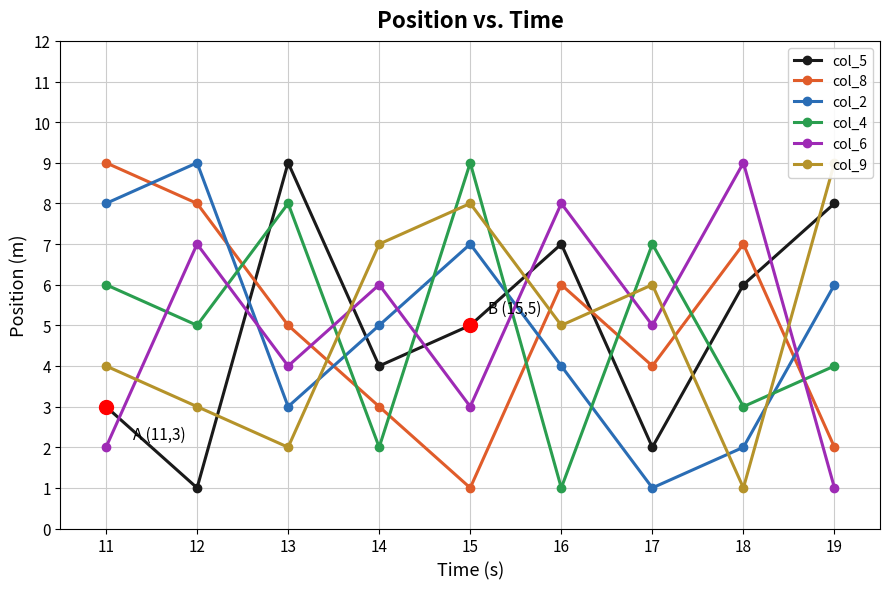

True or false: col_2 has more than 2 points higher than both neighbors.

False